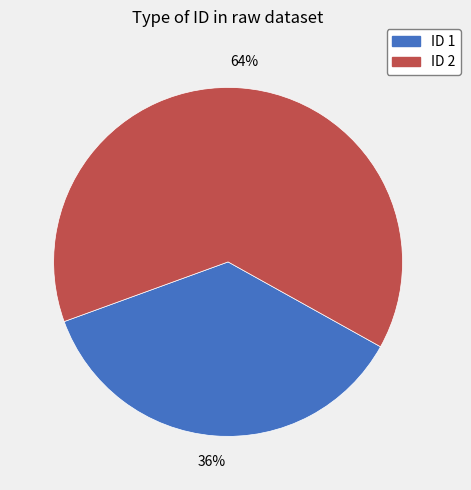

What is the smallest slice in the pie chart?

ID 1